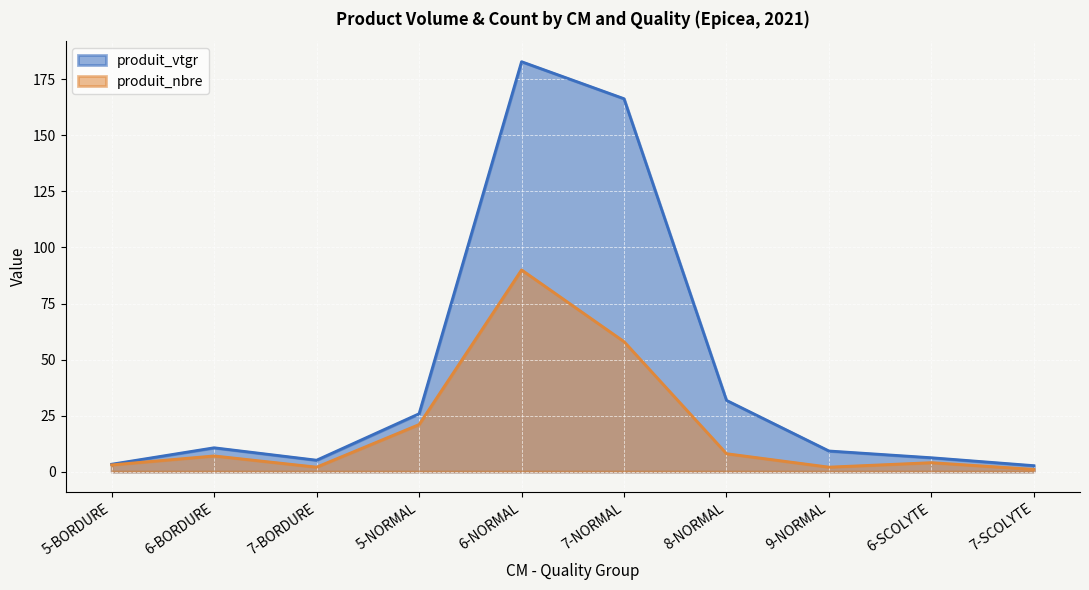

What is the difference between the second highest and minimum values in the produit_nbre series?

57.0